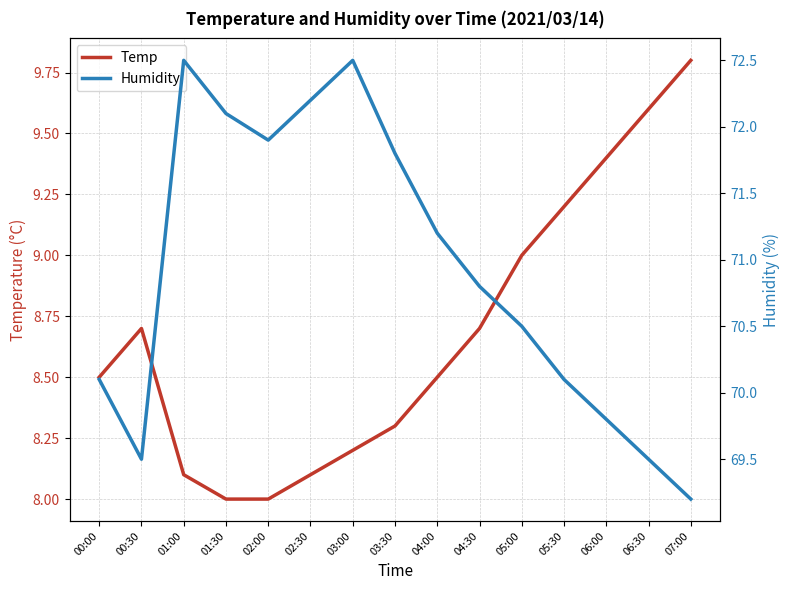

What is the highest value of the Humidity series?

72.5